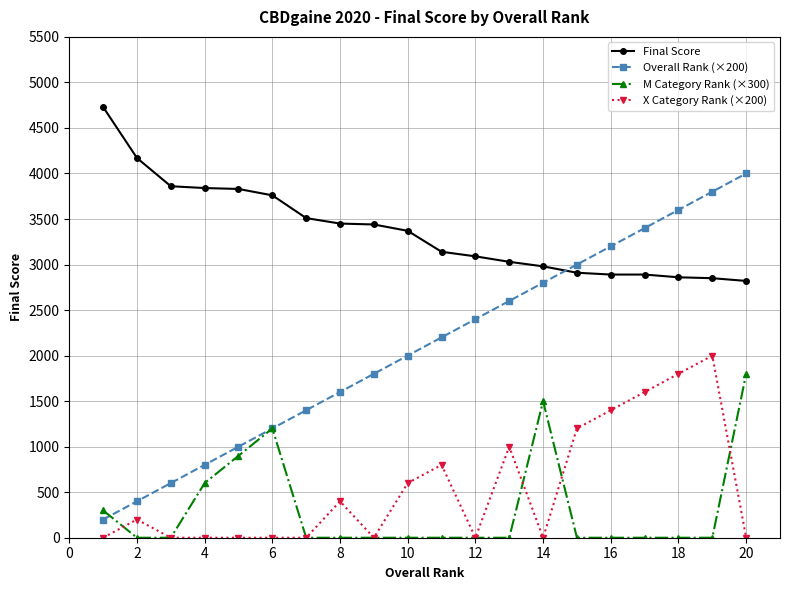

True or false: Overall Rank (×200) and X Category Rank (×200) intersect in this chart.

False